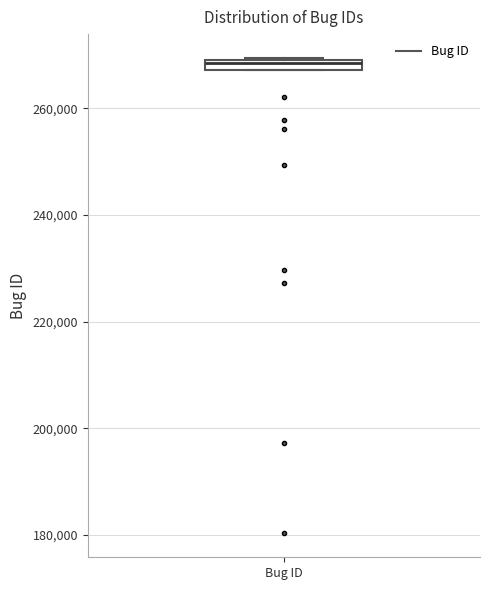

Where is the lower edge of the box for Bug ID on the y-axis? The values are not printed on the chart, so give them approximately, as read against the axis.

268000